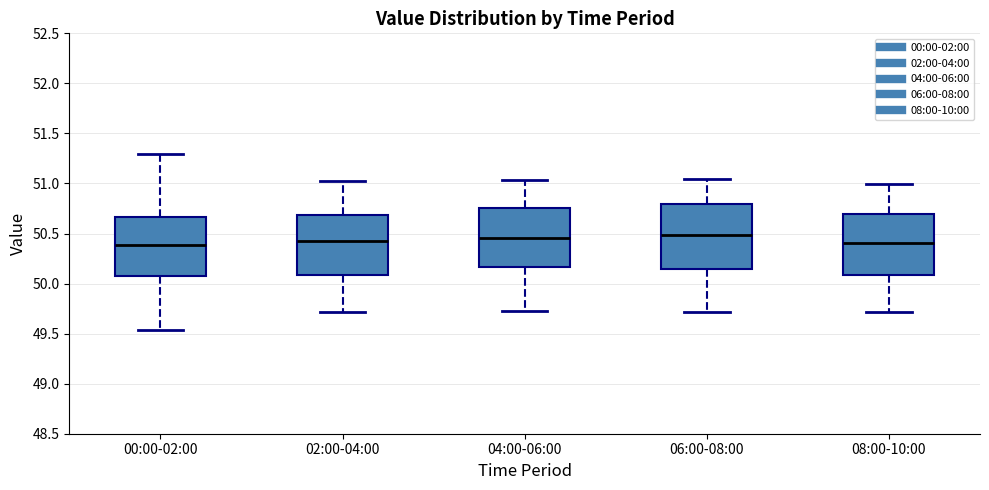

Where is the lower edge of the box for 06:00-08:00 on the y-axis? The values are not printed on the chart, so give them approximately, as read against the axis.

50.15